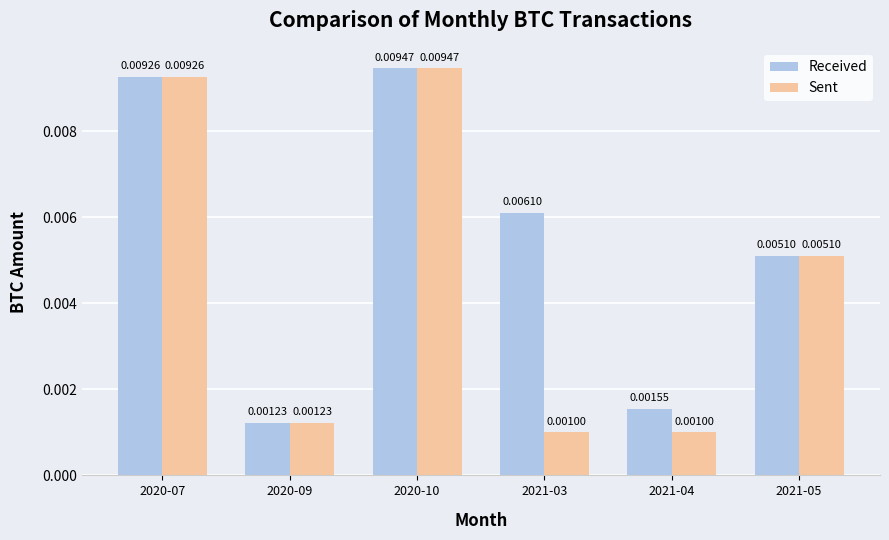

At how many categories does at least one series exceed 0?

6